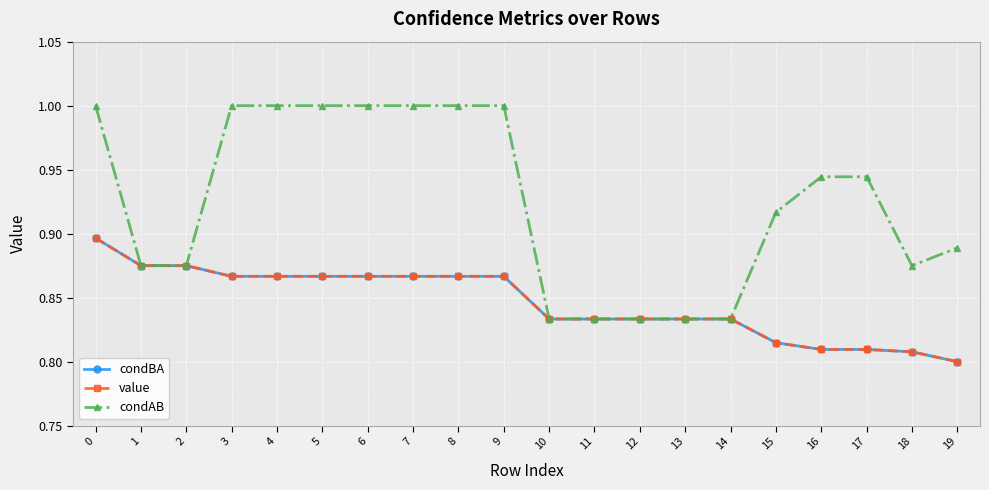

Does the chart have visible grid lines?

Yes